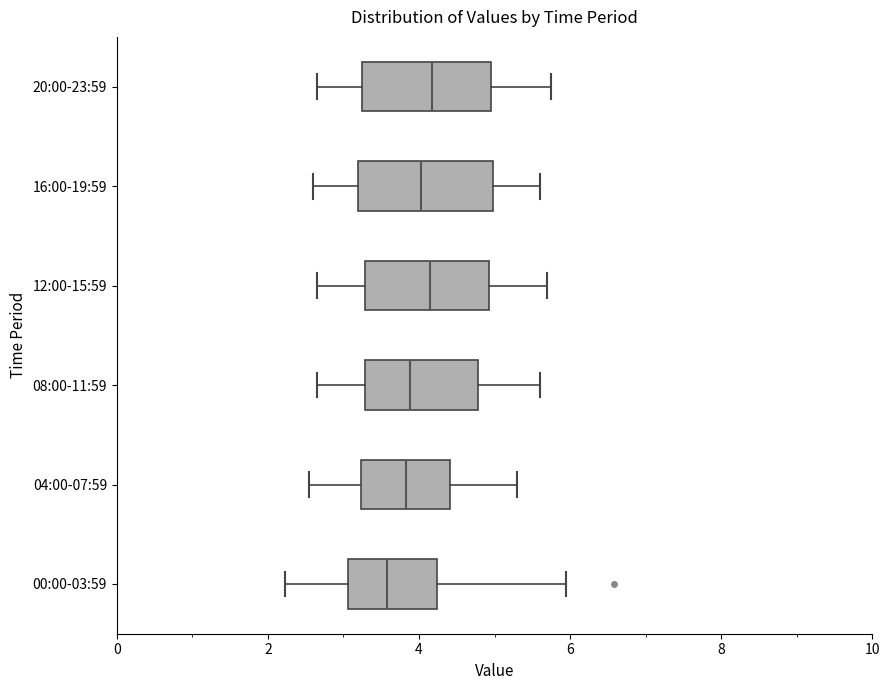

Reading bottom to top, read every box against the x-axis: the position of its median line, the range the box covers, and the ends of its whiskers. The values are not printed on the chart, so give them approximately, as read against the axis.

00:00-03:59: median 3.6, box 3.0 to 4.2, whiskers 2.2 to 6.0
04:00-07:59: median 3.8, box 3.2 to 4.4, whiskers 2.6 to 5.4
08:00-11:59: median 3.8, box 3.2 to 4.8, whiskers 2.6 to 5.6
12:00-15:59: median 4.2, box 3.2 to 5.0, whiskers 2.6 to 5.8
16:00-19:59: median 4.0, box 3.2 to 5.0, whiskers 2.6 to 5.6
20:00-23:59: median 4.2, box 3.2 to 5.0, whiskers 2.6 to 5.8